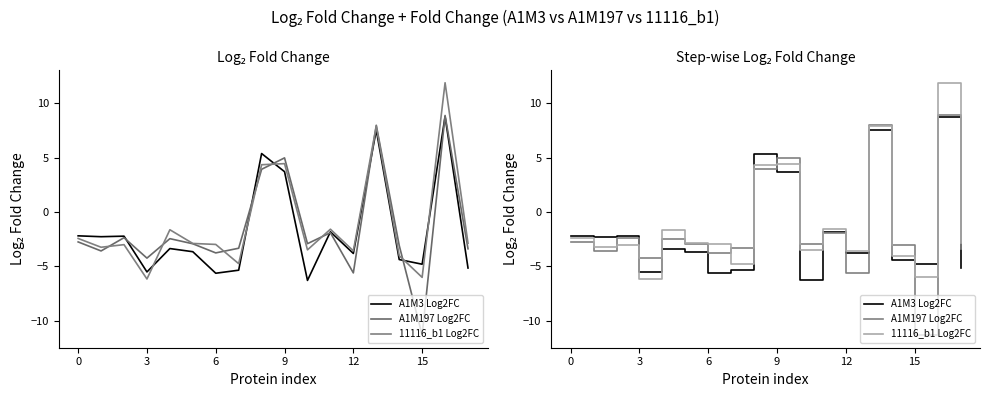

At which label is 11116_b1 Log2FC closest to 2?

8